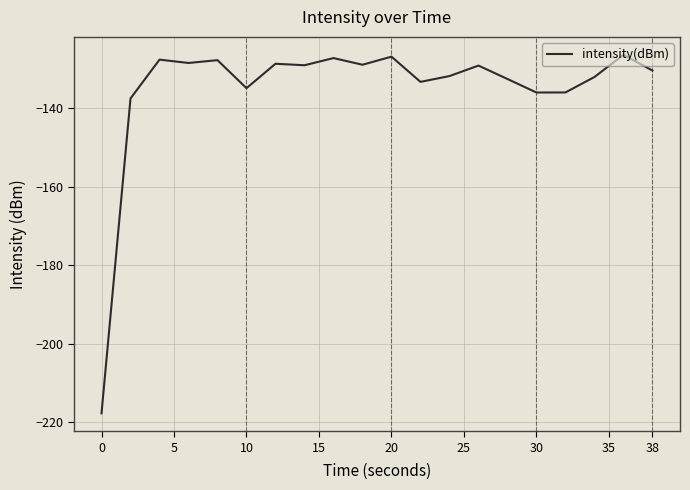

What is the minimum value shown in the chart?

-217.7